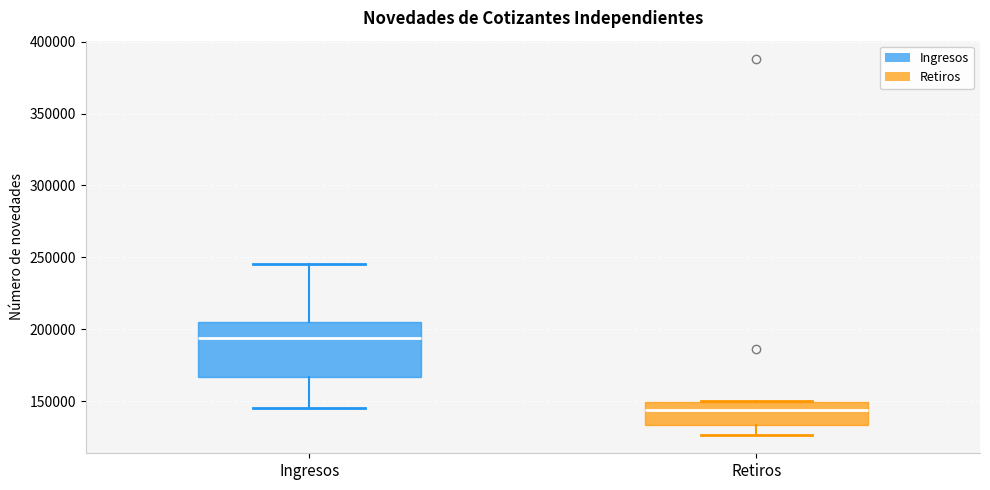

Which box's median line is the lowest?

Retiros